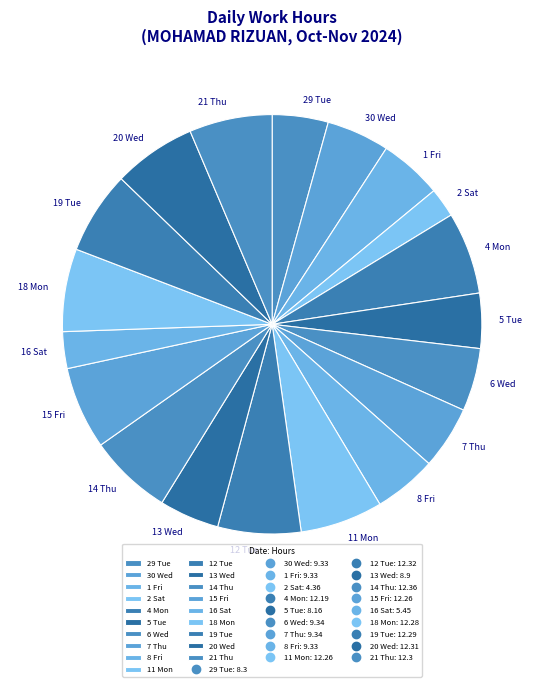

Is the sum of 5 Tue and 16 Sat greater than half?

No